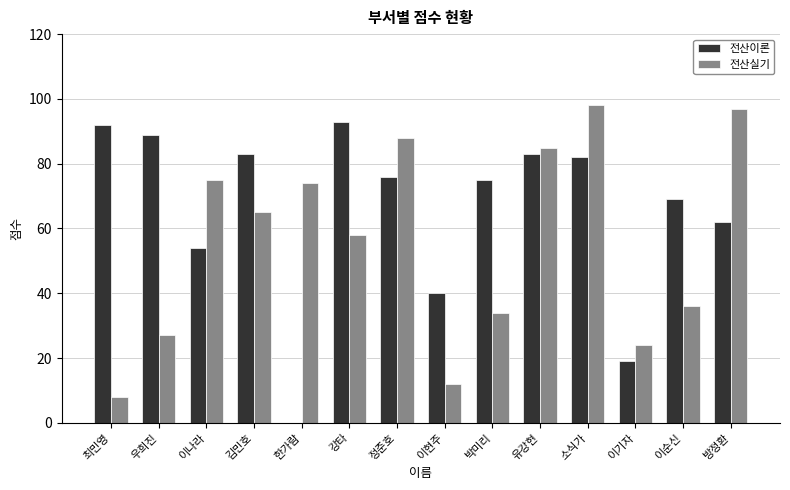

Count the number of categories in the chart.

14